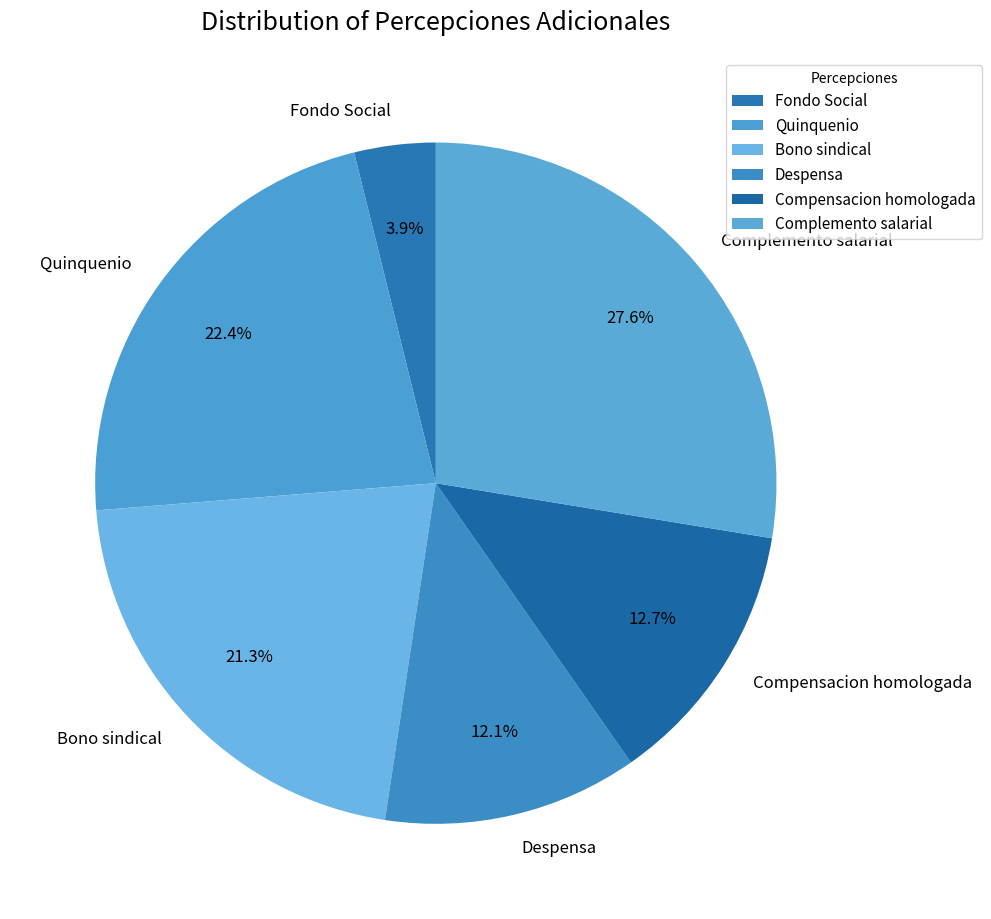

To the nearest percent, what is the average slice percentage?

17%